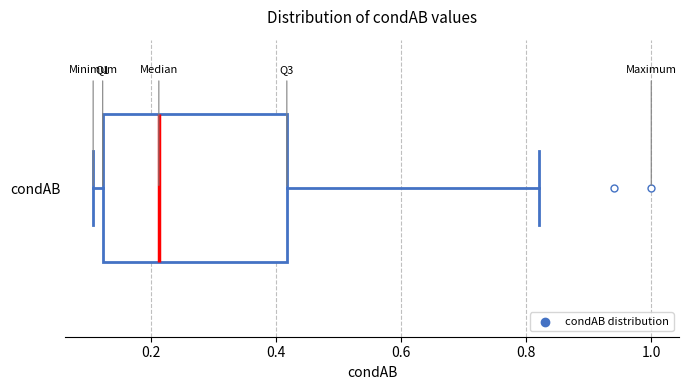

Where is the right edge of the box for condAB on the x-axis? The values are not printed on the chart, so give them approximately, as read against the axis.

0.42